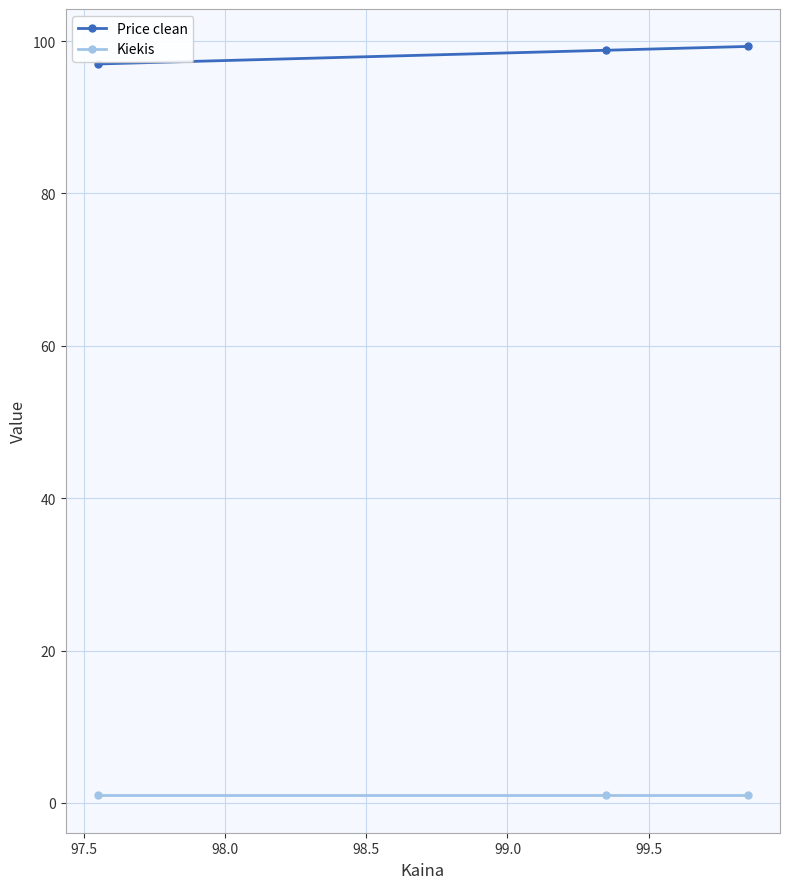

What is the sum of all Price clean values?

295.1